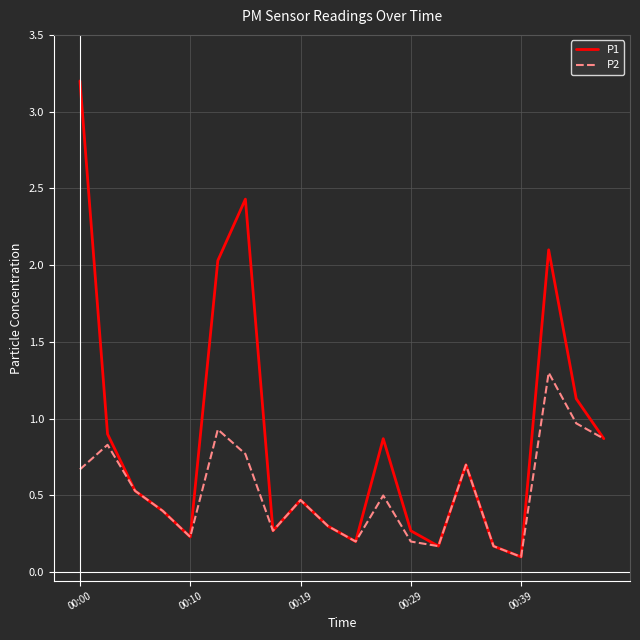

What is the highest value of the P1 series?

3.2